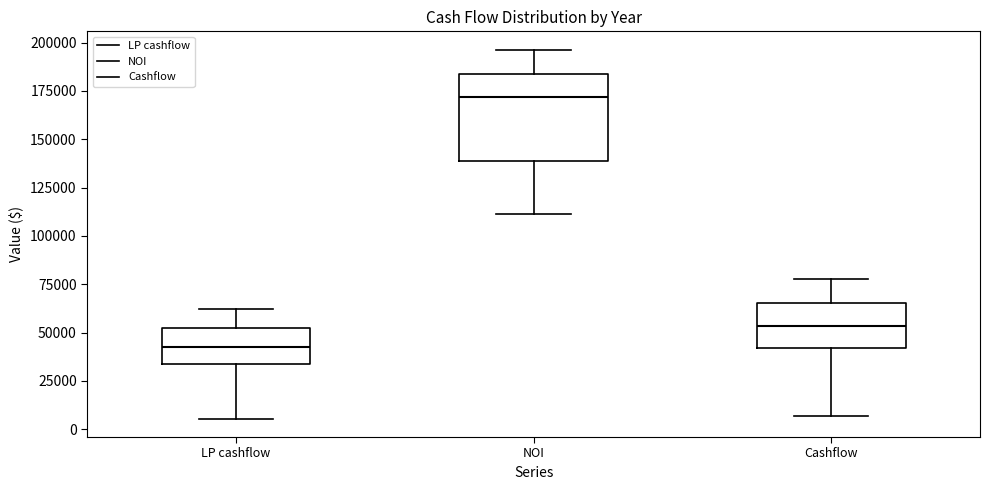

Reading left to right, read every box against the y-axis: the position of its median line, the range the box covers, and the ends of its whiskers. The values are not printed on the chart, so give them approximately, as read against the axis.

LP cashflow: median 45000, box 35000 to 50000, whiskers 5000 to 60000
NOI: median 170000, box 140000 to 185000, whiskers 110000 to 195000
Cashflow: median 55000, box 40000 to 65000, whiskers 5000 to 80000